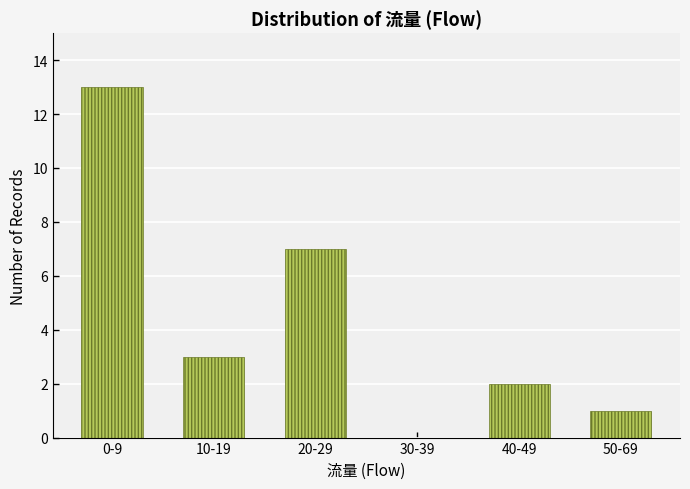

Reading right to left, what are all the values shown in this chart?

50-69=1	40-49=2	30-39=0	20-29=7	10-19=3	0-9=13